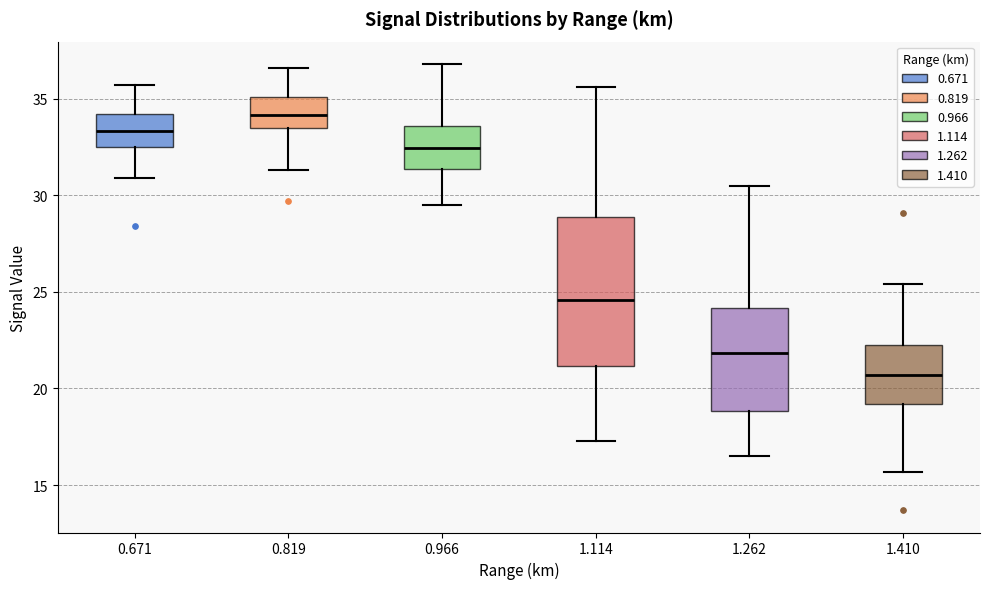

Reading left to right, read every box against the y-axis: the position of its median line, the range the box covers, and the ends of its whiskers. The values are not printed on the chart, so give them approximately, as read against the axis.

0.671: median 33.5, box 32.5 to 34.0, whiskers 31.0 to 35.5
0.819: median 34.0, box 33.5 to 35.0, whiskers 31.5 to 36.5
0.966: median 32.5, box 31.5 to 33.5, whiskers 29.5 to 37.0
1.114: median 24.5, box 21.0 to 29.0, whiskers 17.5 to 35.5
1.262: median 22.0, box 19.0 to 24.0, whiskers 16.5 to 30.5
1.410: median 20.5, box 19.0 to 22.5, whiskers 15.5 to 25.5